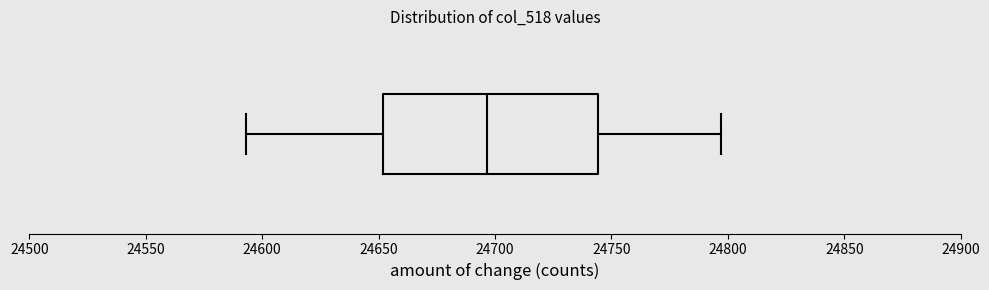

Where does the right whisker of the box end on the x-axis? The values are not printed on the chart, so give them approximately, as read against the axis.

24795